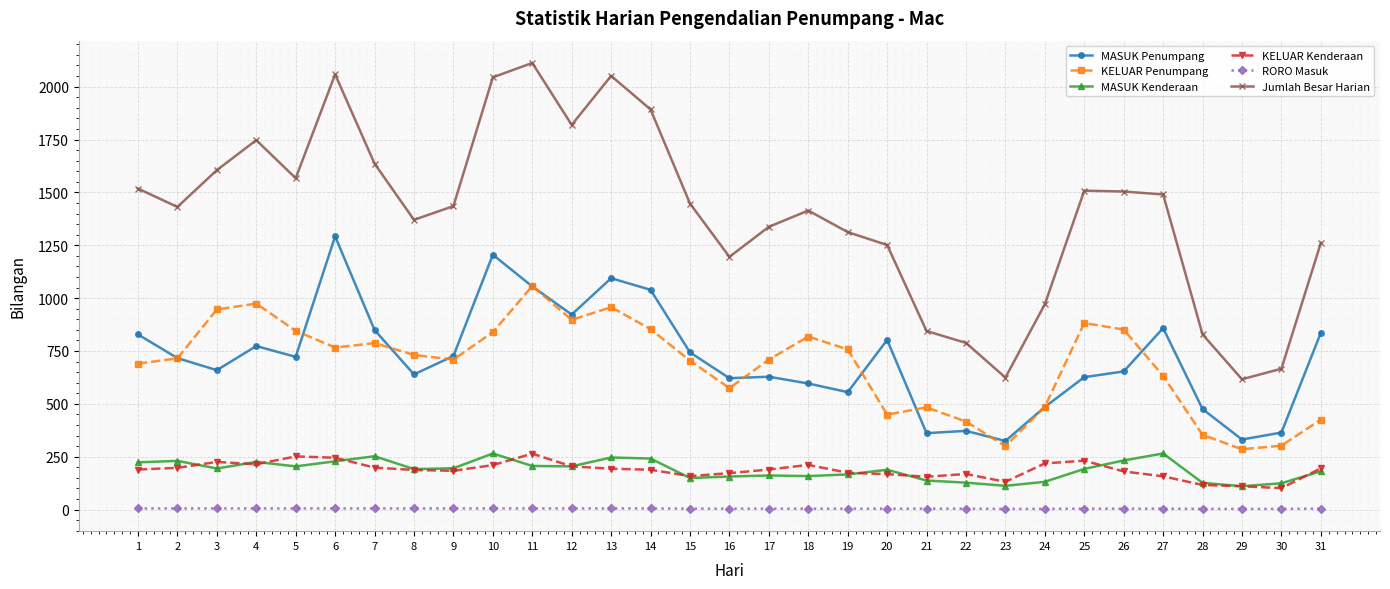

Between 2 and 16, which series saw the biggest shift?

Jumlah Besar Harian